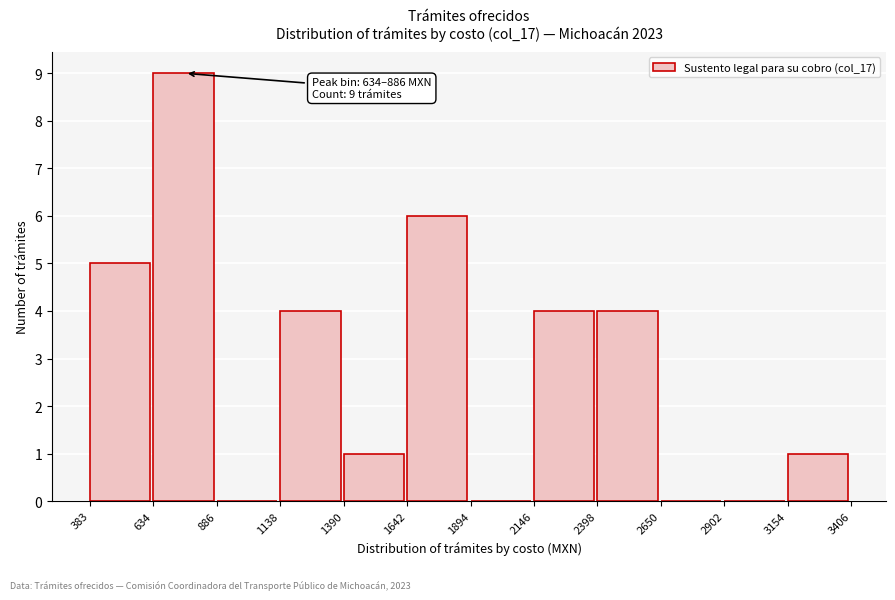

Which range on the x-axis has the tallest bar?

634 to 886